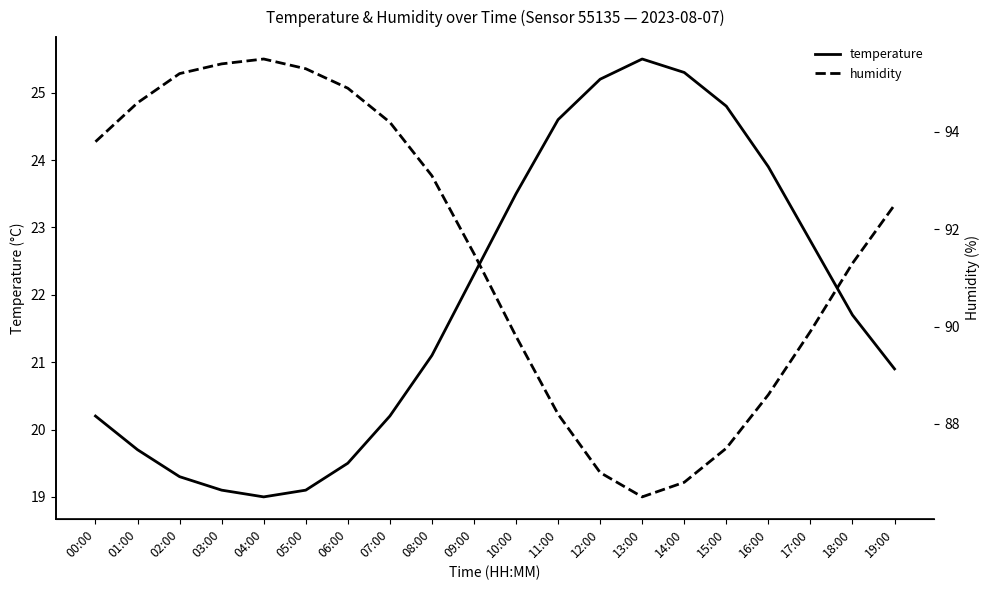

At how many categories does at least one series exceed 44?

20